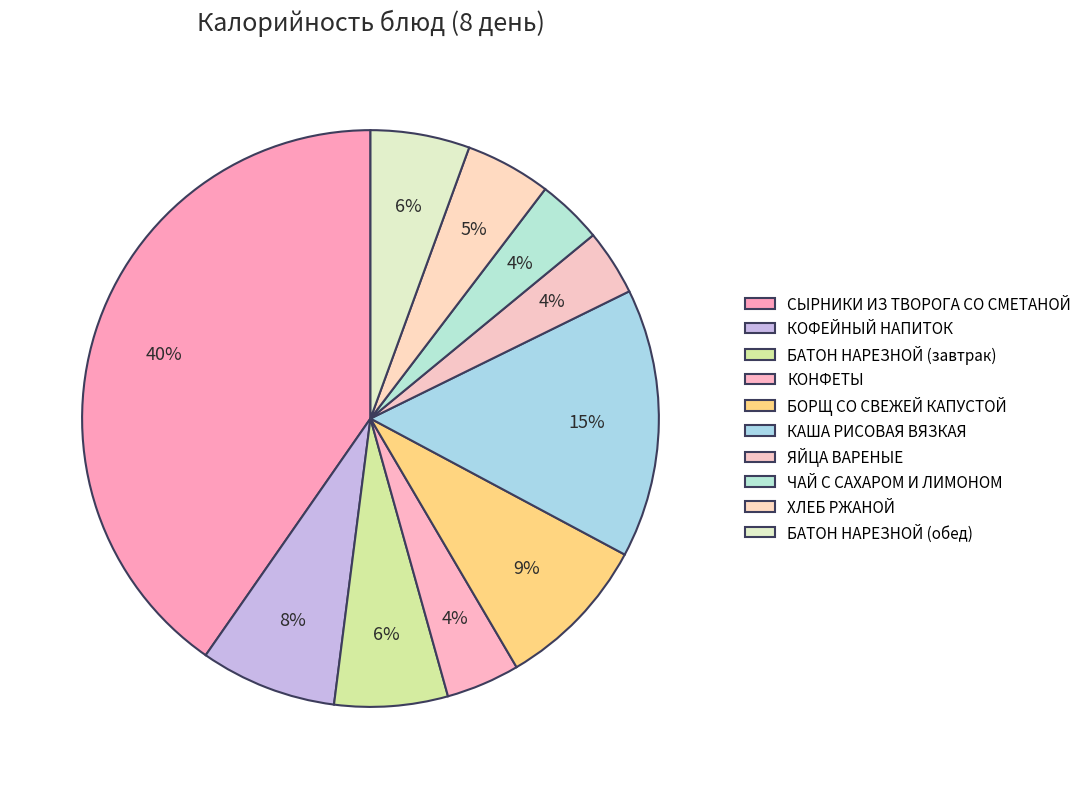

Is ЧАЙ С САХАРОМ И ЛИМОНОМ the majority of the pie?

No